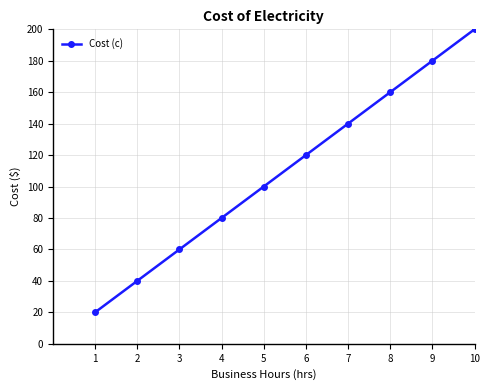

What is the approximate value at 6?

120